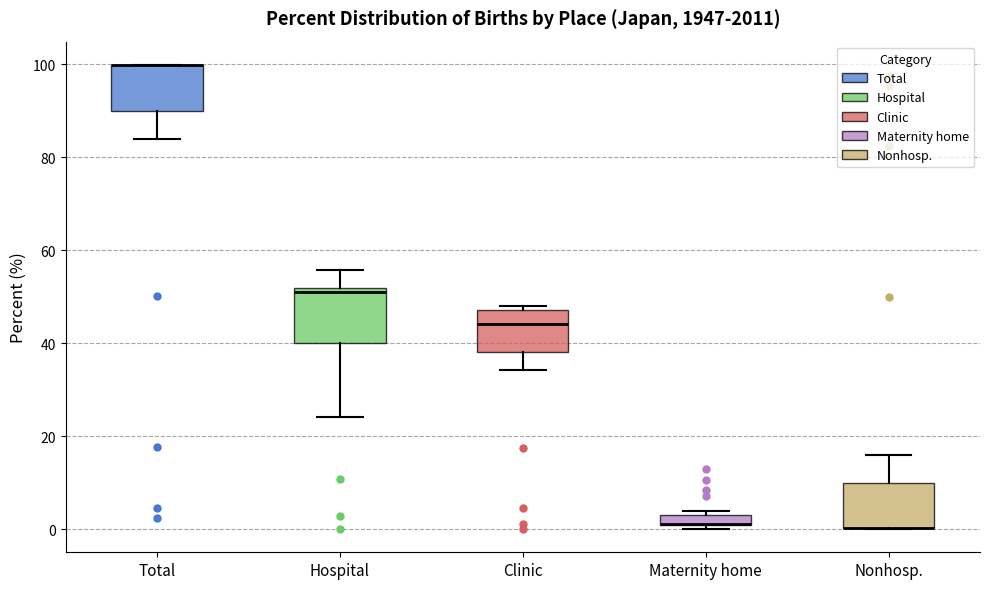

Comparing the boxes themselves (not the whiskers), which one is the tallest?

Hospital